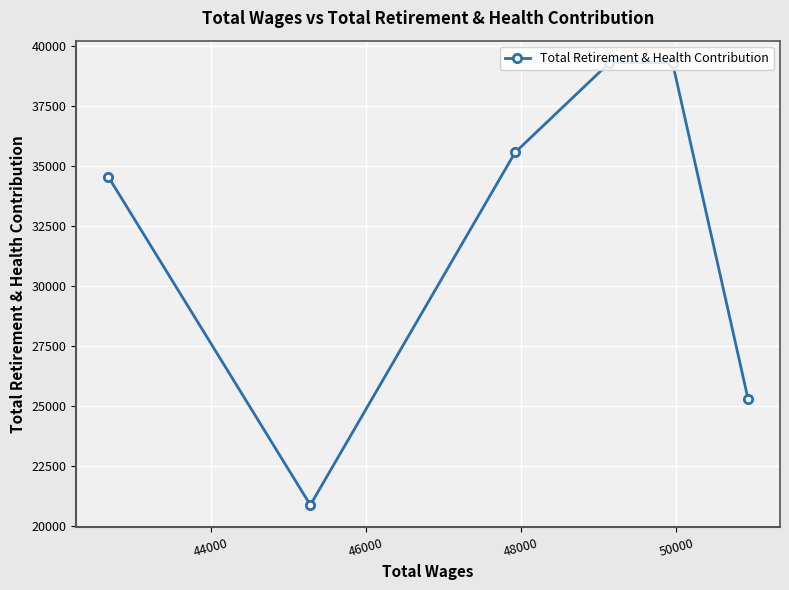

What is the value of the 3rd point from the left?

35556